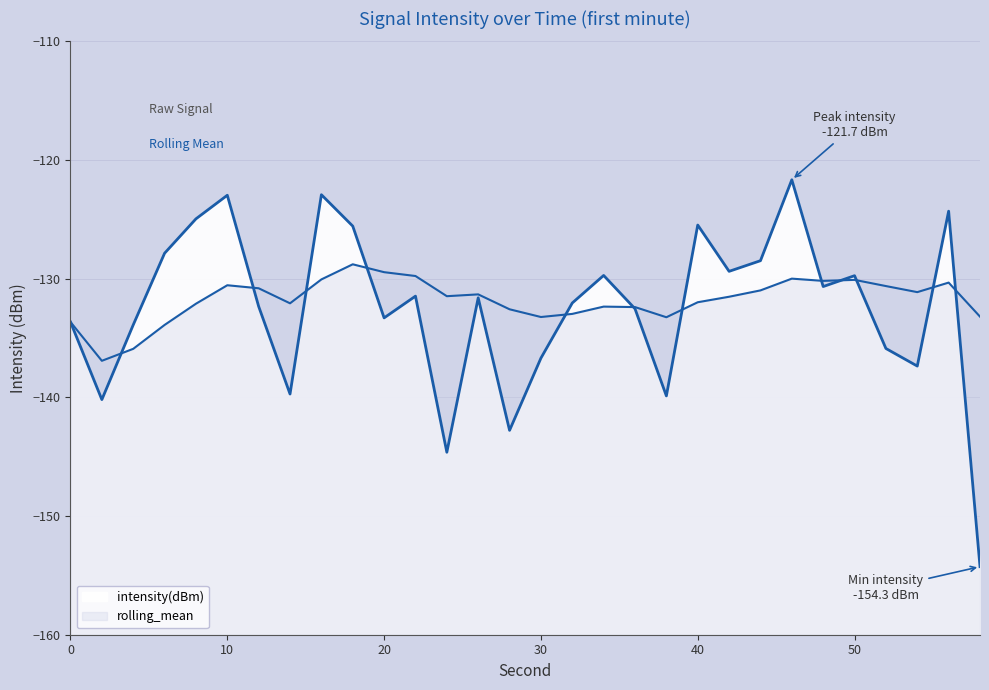

Does the chart display data point markers on the line(s)?

No